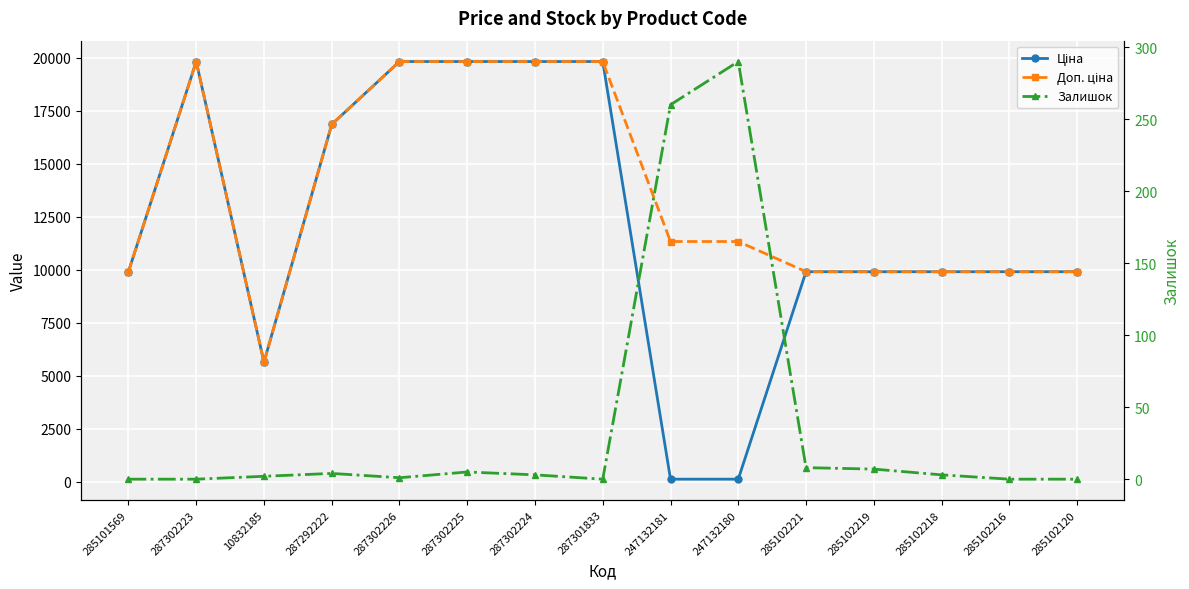

Read the Залишок value at 285102219.

7.0